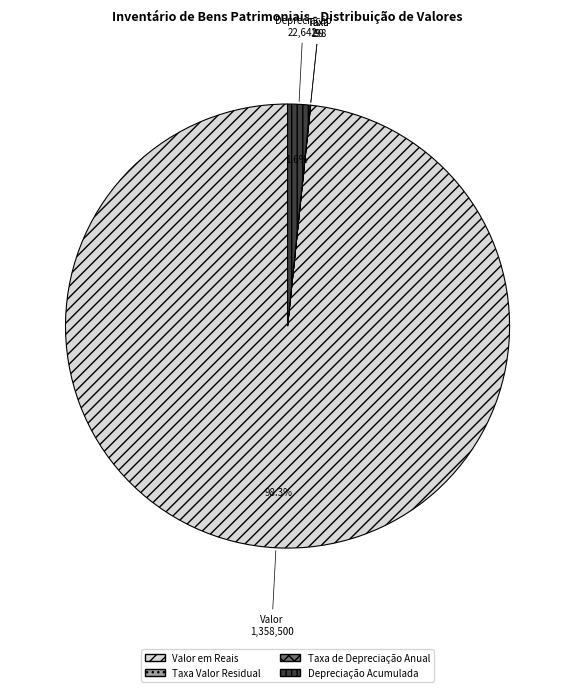

The Valor em Reais slice represents 98% of the pie. True or false?

True